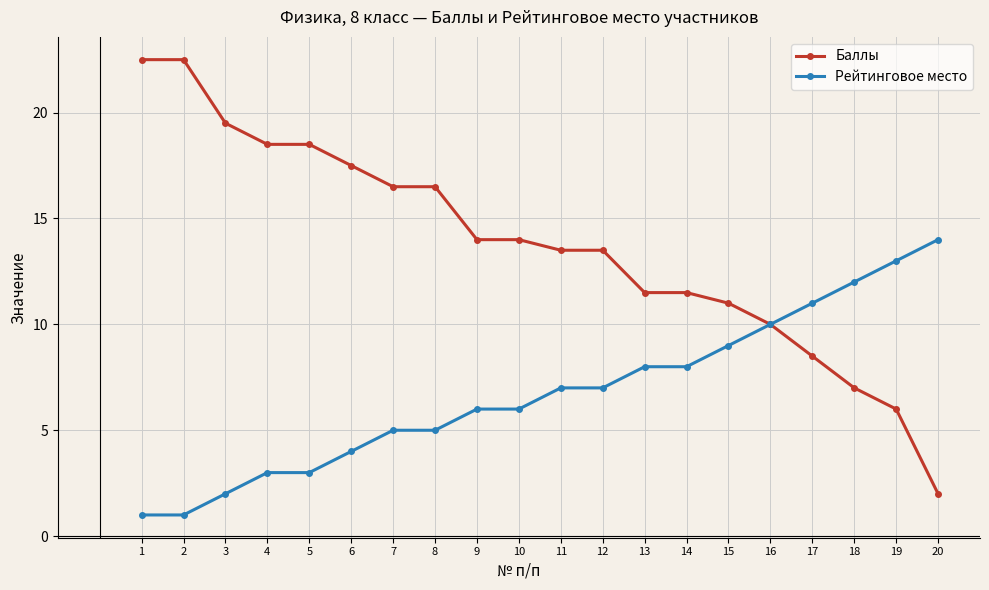

What is the value of the Баллы point at the 2nd from the left?

22.5